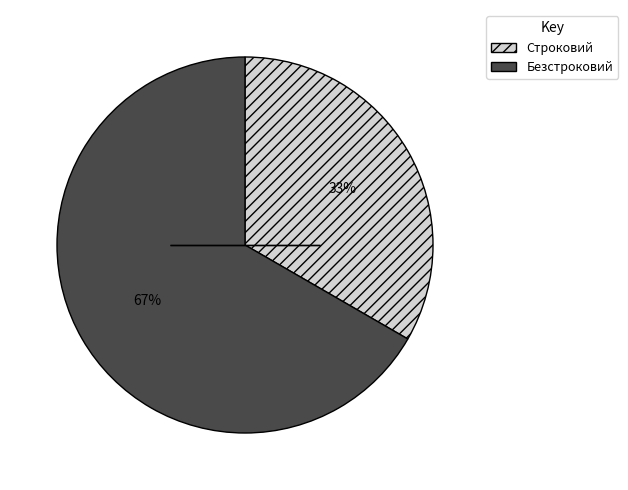

Is it true that Безстроковий is 54% of the pie?

False